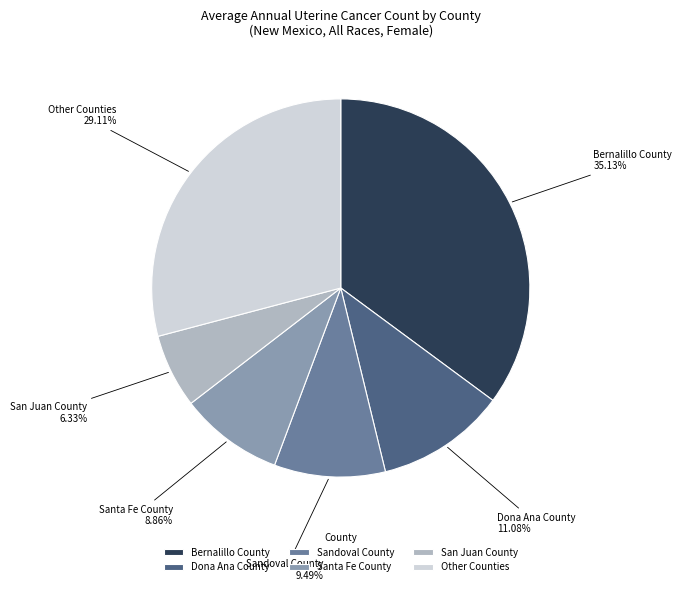

Does any single category account for the majority?

No